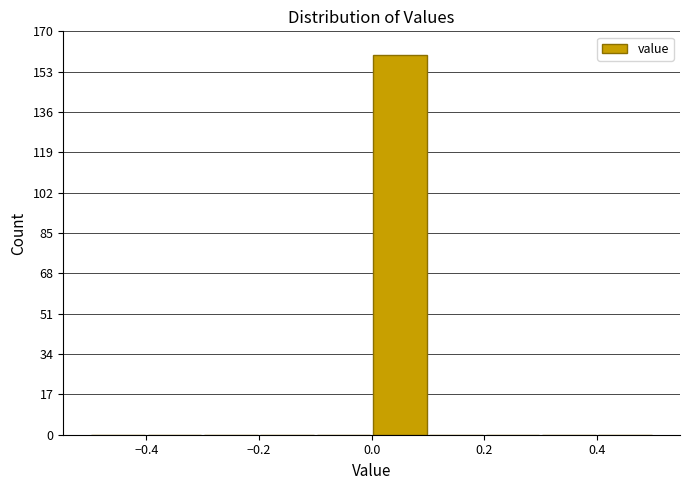

How tall is the bar that spans 0.0 to 0.1 on the x-axis? The values are not printed on the chart, so give them approximately, as read against the axis.

160